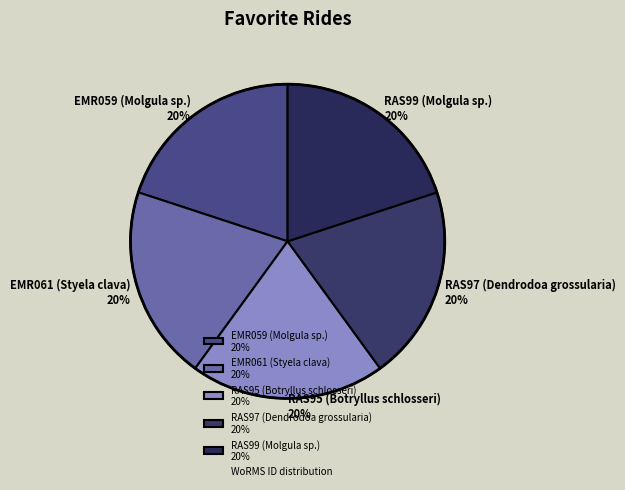

Count the number of slices in the pie.

5